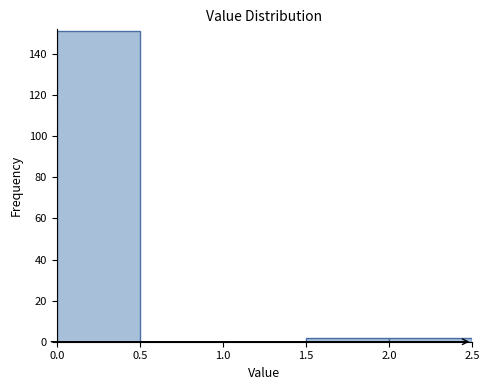

What is the height of the bar covering 1.5 to 2.0 on the x-axis? The values are not printed on the chart, so give them approximately, as read against the axis.

2